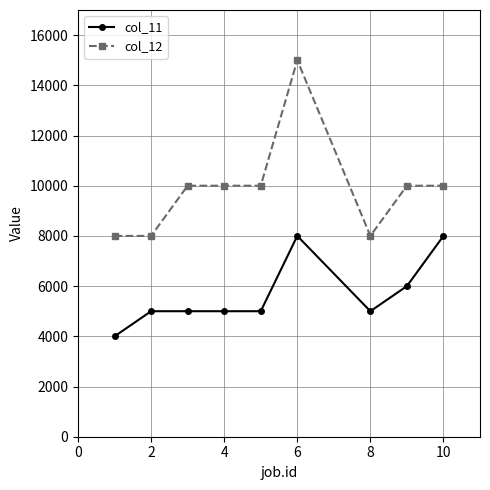

What is the value of the col_11 point at the 8th from the left?

6000